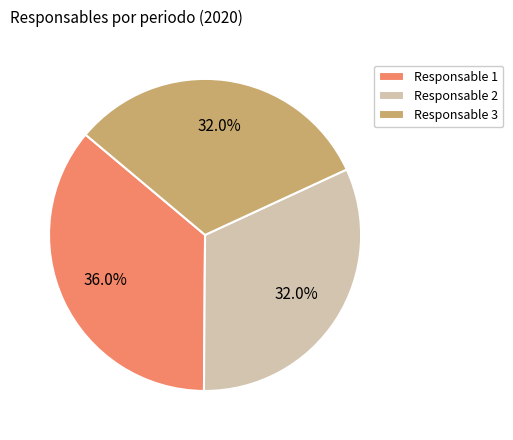

Is Responsable 2 the majority of the pie?

No